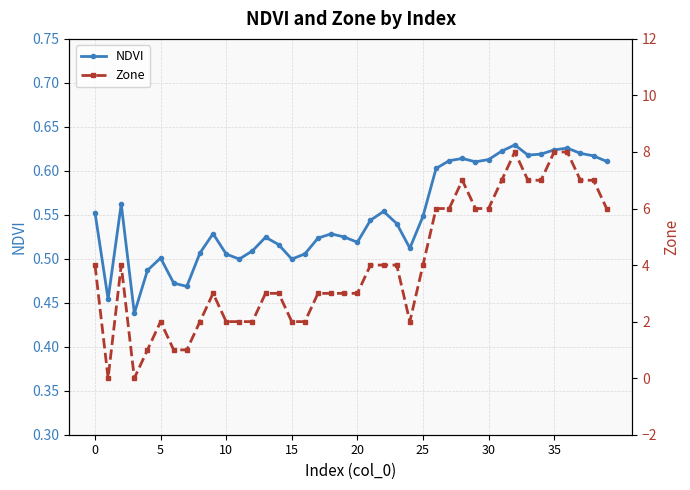

What is the difference between the NDVI values at 32 and 19?

0.1